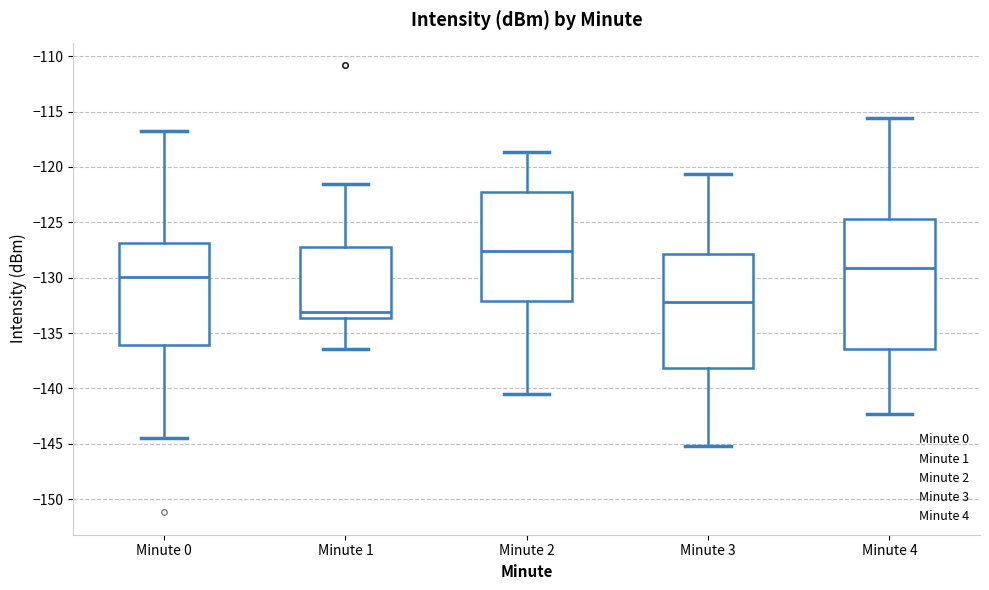

Which box is the tallest, from its lower edge to its upper edge?

Minute 4